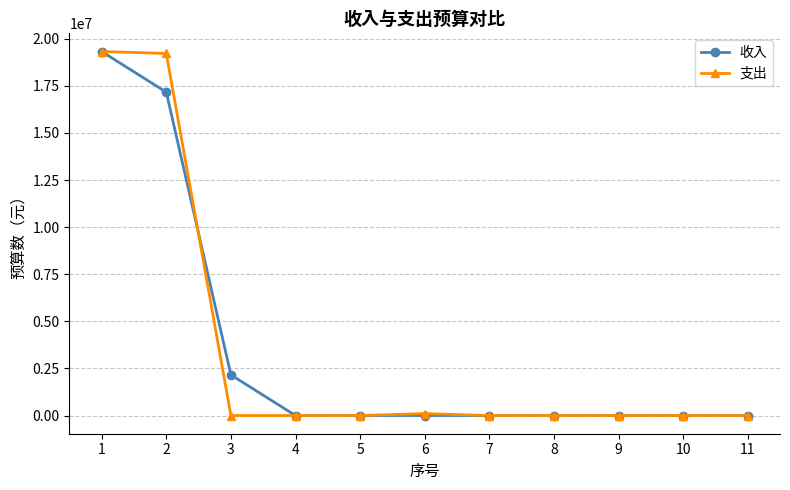

What is the greatest value displayed?

19319179.4